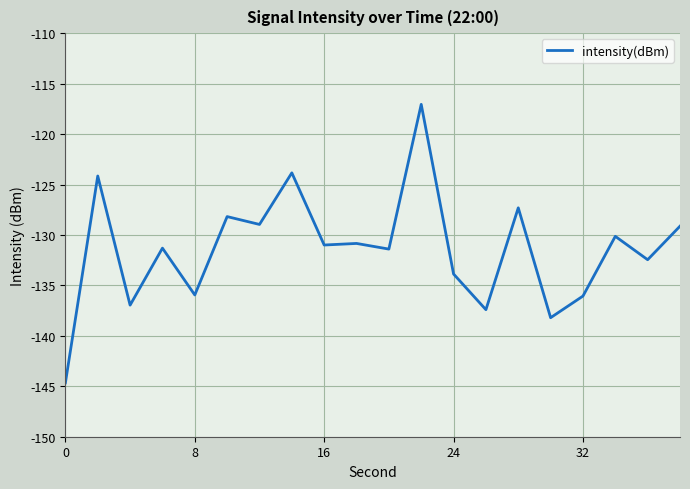

What is the greatest value displayed?

-117.1